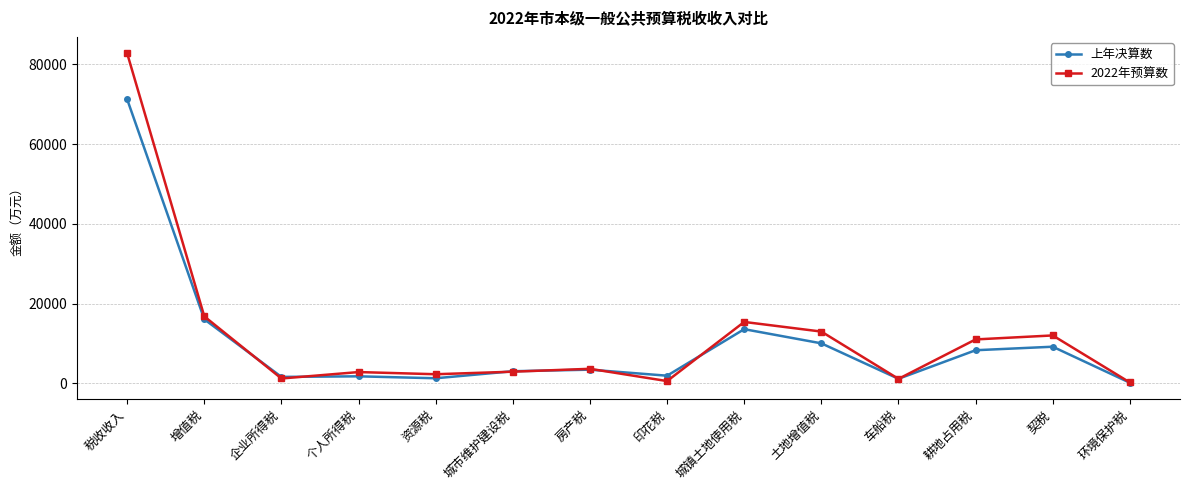

Which category has the highest value in the 2022年预算数 series?

税收收入